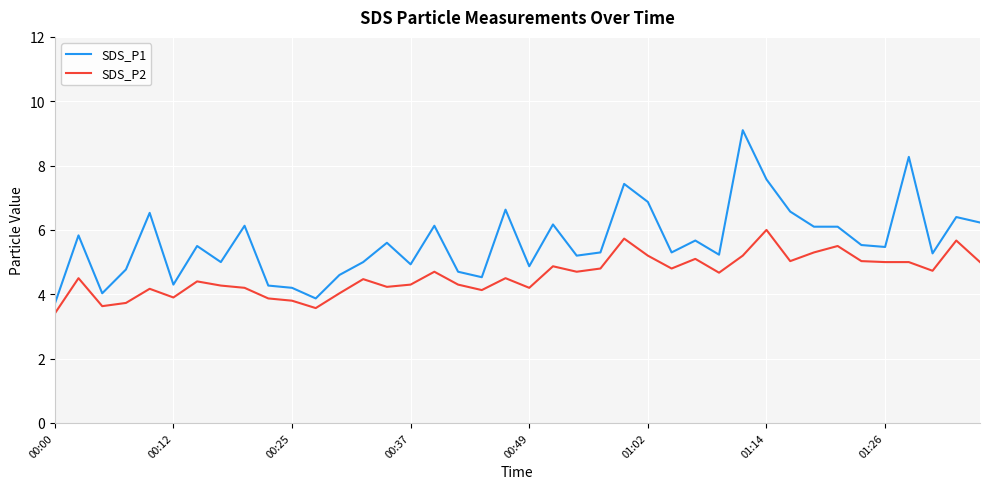

What is the difference between the maximum and minimum values in the SDS_P1 series?

5.4